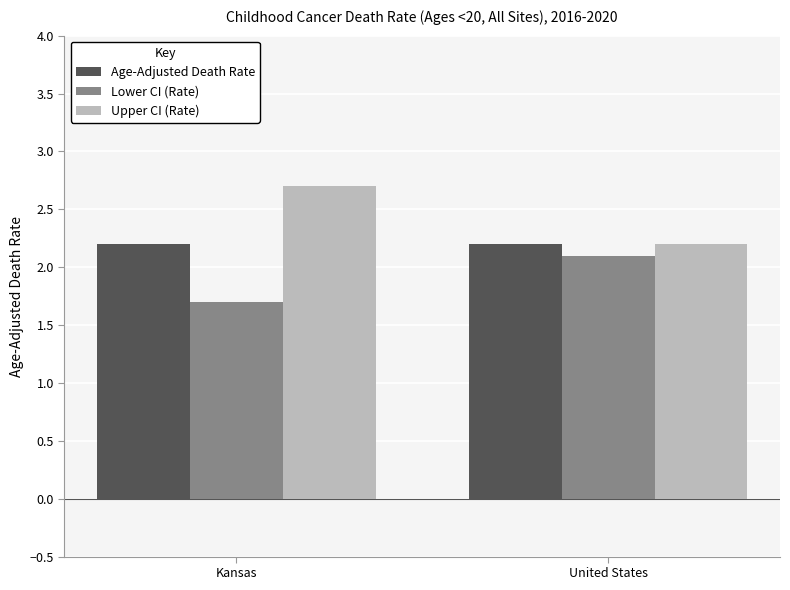

What value does the Upper CI (Rate) series have at United States?

2.2